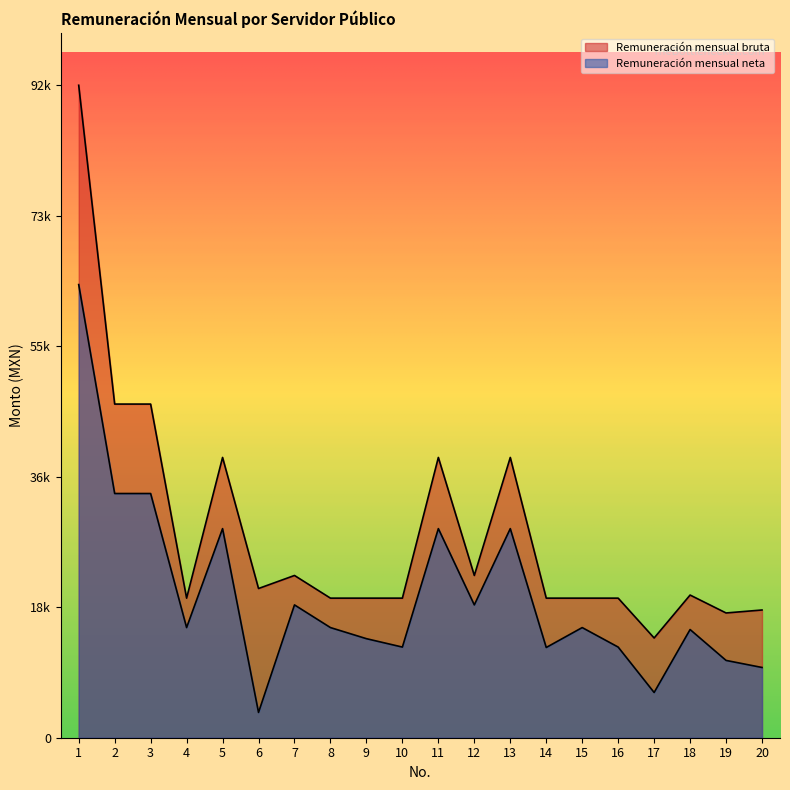

Does the chart display data point markers on the line(s)?

No